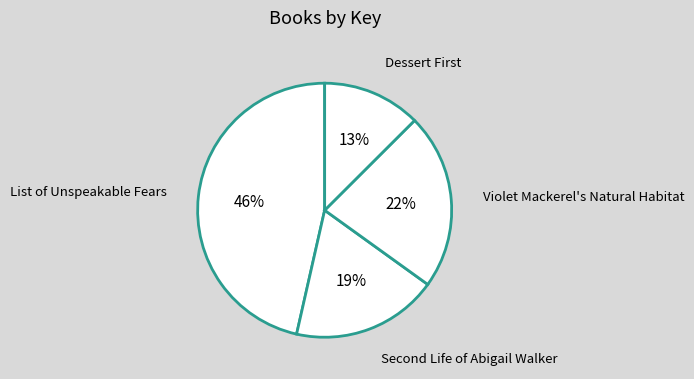

Count the number of slices in the pie.

4